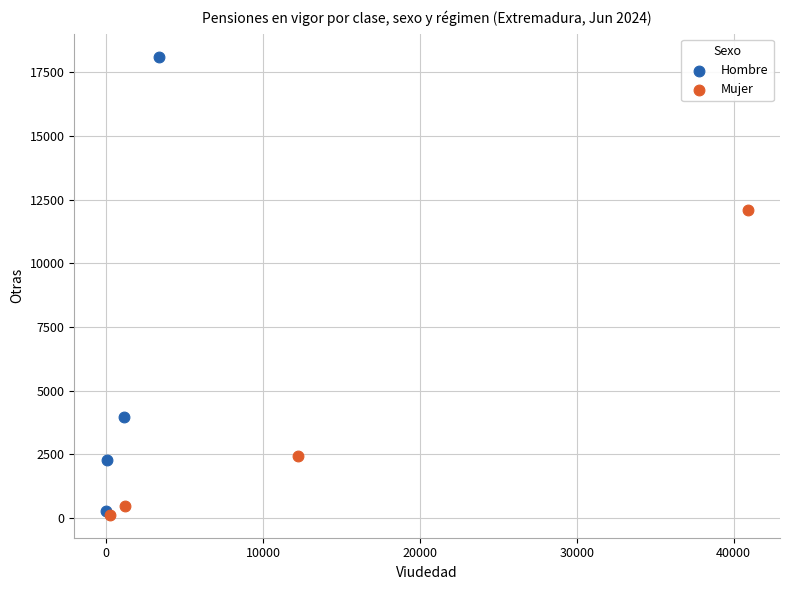

What are all the series names shown in the legend?

Hombre, Mujer